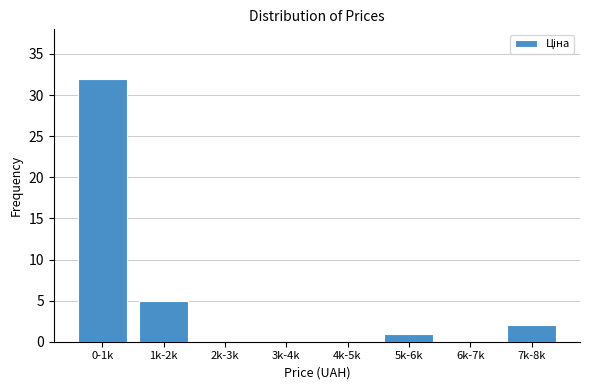

Reading right to left, list all the values displayed in this chart.

7k-8k=2	6k-7k=0	5k-6k=1	4k-5k=0	3k-4k=0	2k-3k=0	1k-2k=5	0-1k=32